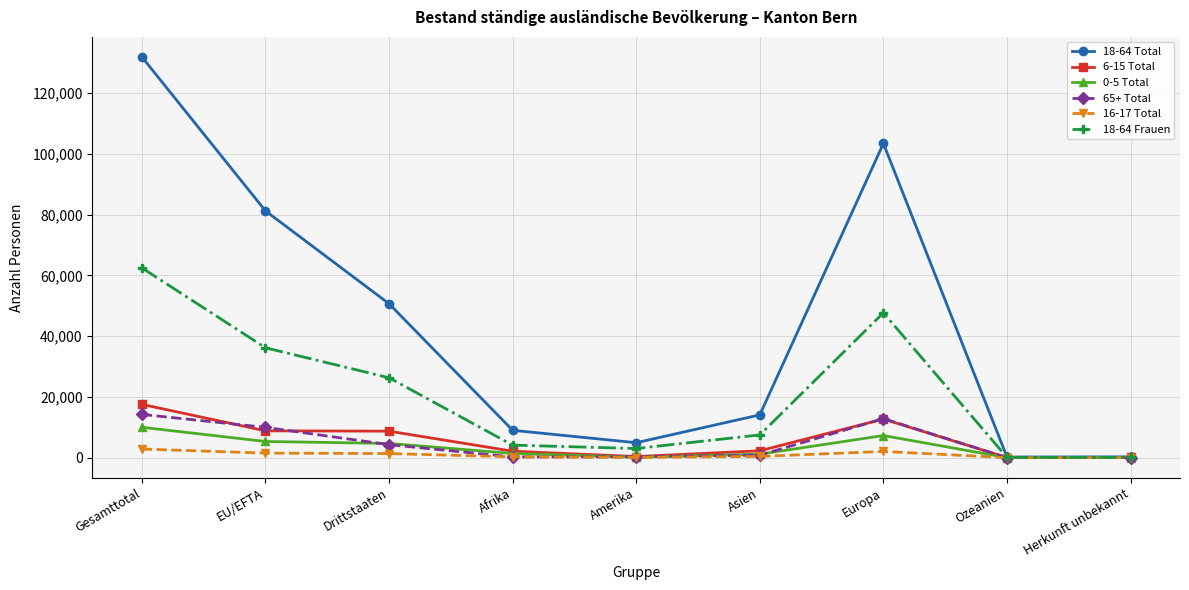

What is the spread (max minus min) of values at EU/EFTA?

79778